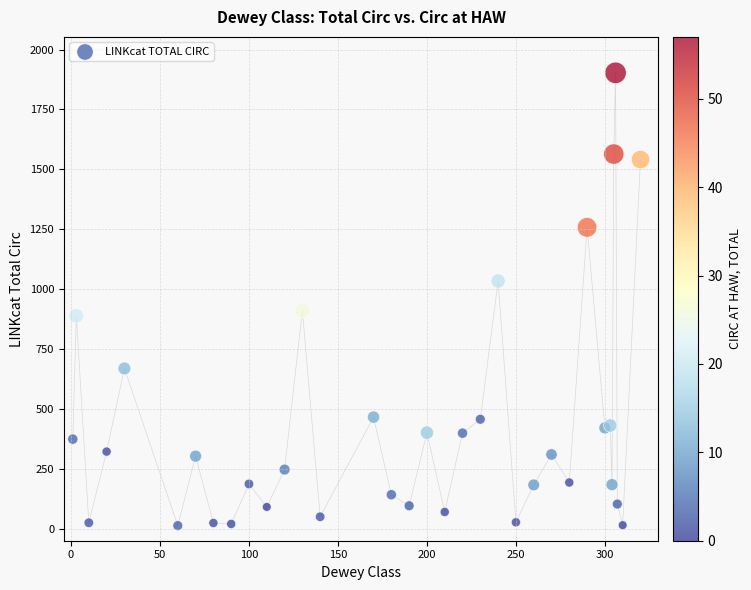

What Y value in the scatter plot is closest to 958?

912